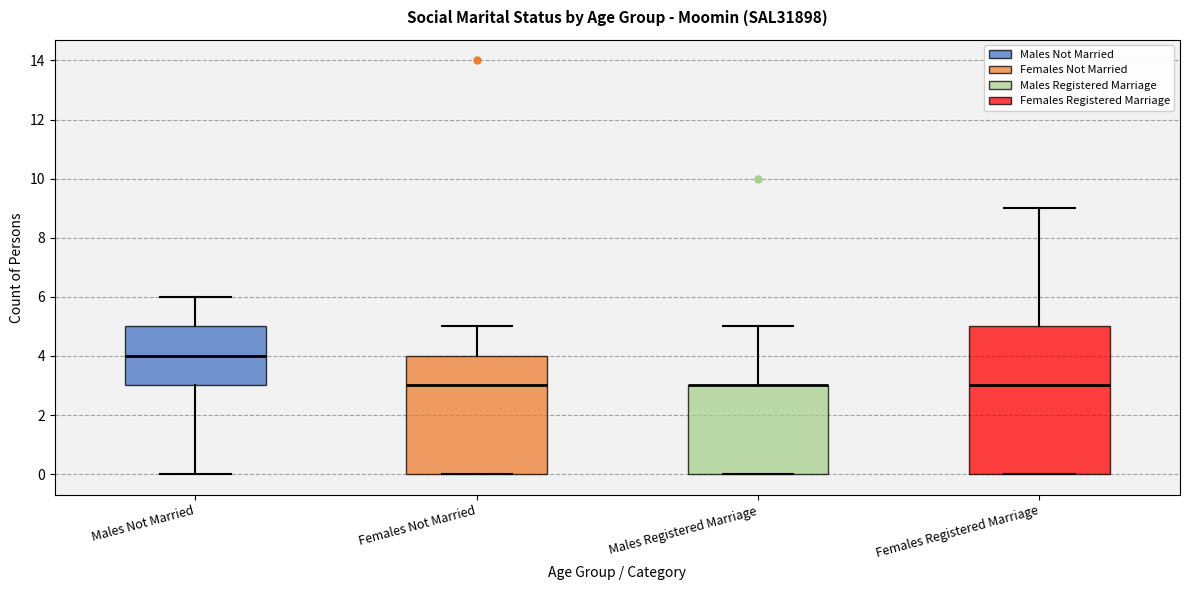

Which box is the tallest, from its lower edge to its upper edge?

Females Registered Marriage